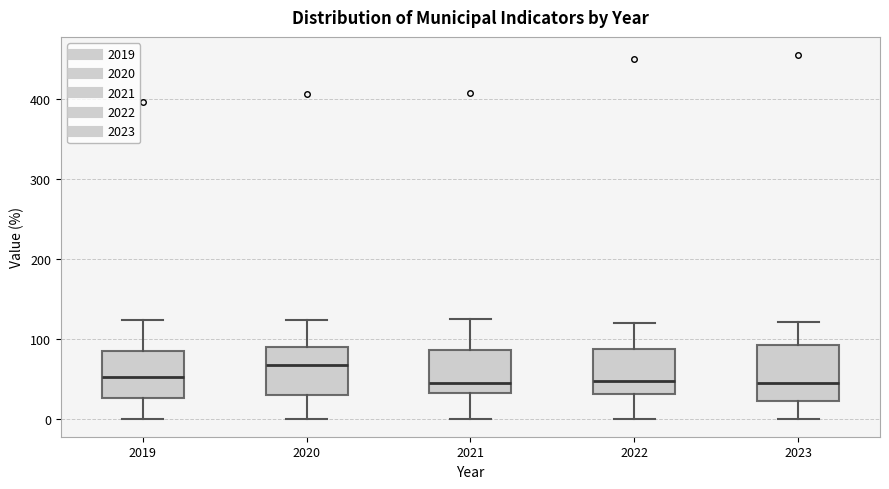

Reading left to right, read every box against the y-axis: the position of its median line, the range the box covers, and the ends of its whiskers. The values are not printed on the chart, so give them approximately, as read against the axis.

2019: median 50, box 30 to 90, whiskers 0 to 120
2020: median 70, box 30 to 90, whiskers 0 to 120
2021: median 50, box 30 to 90, whiskers 0 to 120
2022: median 50, box 30 to 90, whiskers 0 to 120
2023: median 50, box 20 to 90, whiskers 0 to 120